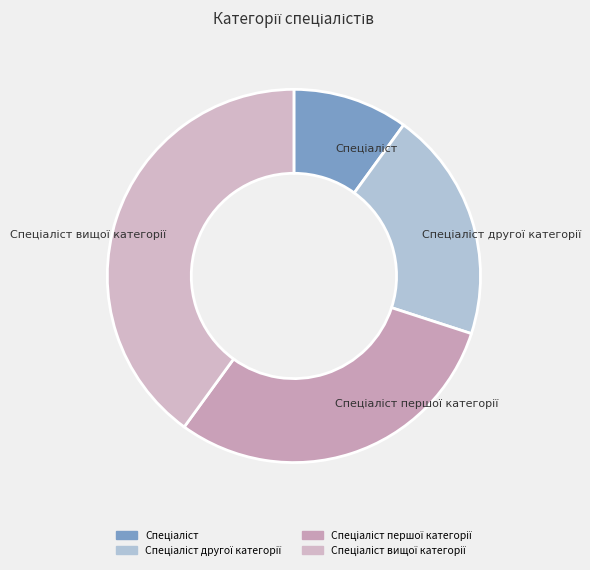

Is there any slice that represents more than half of the pie?

No